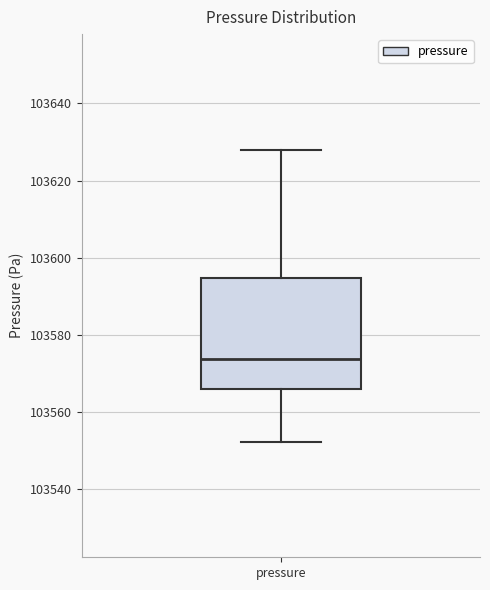

Transcribe this box plot: give where the median line is, the range the box spans, and where the two whiskers end, as read against the y-axis. The values are not printed on the chart, so give them approximately, as read against the axis.

median 103574, box 103566 to 103594, whiskers 103552 to 103628